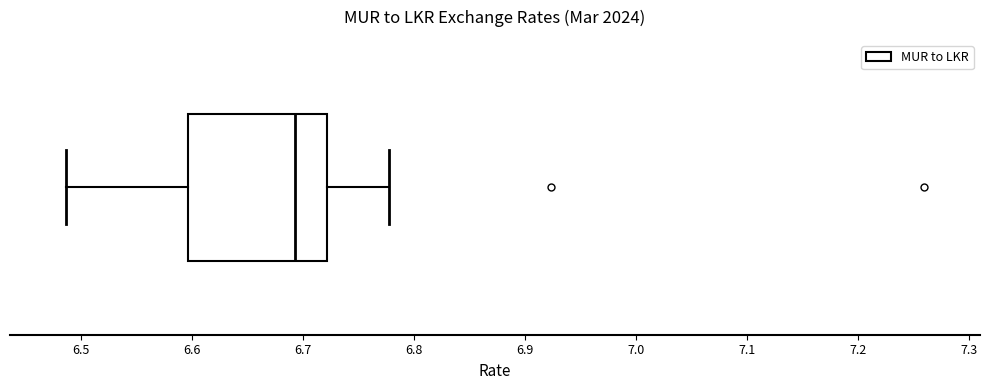

Where does the left whisker of the box end on the x-axis? The values are not printed on the chart, so give them approximately, as read against the axis.

6.49